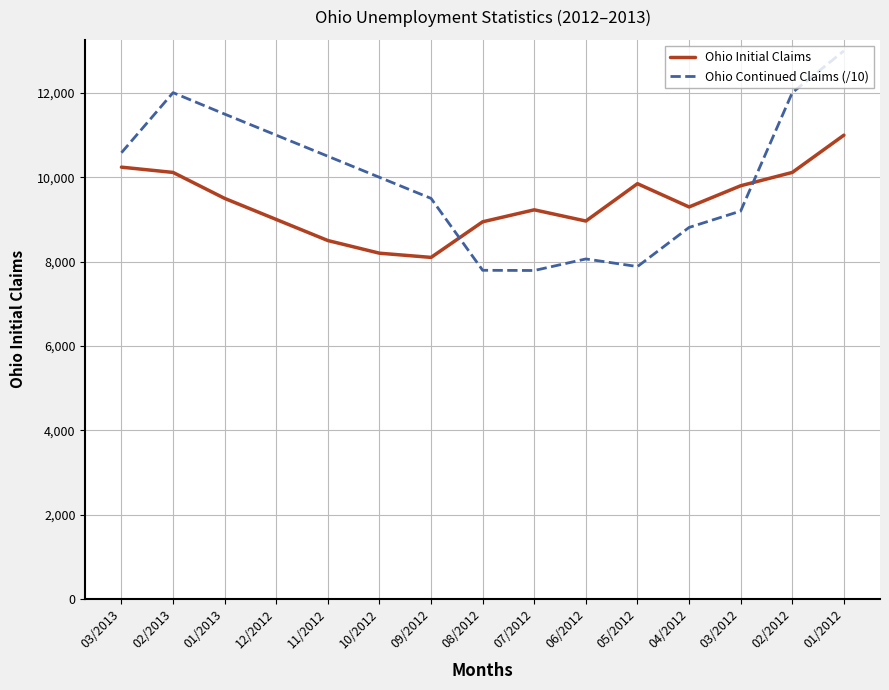

What is the spread (max minus min) of values at 04/2012?

485.9